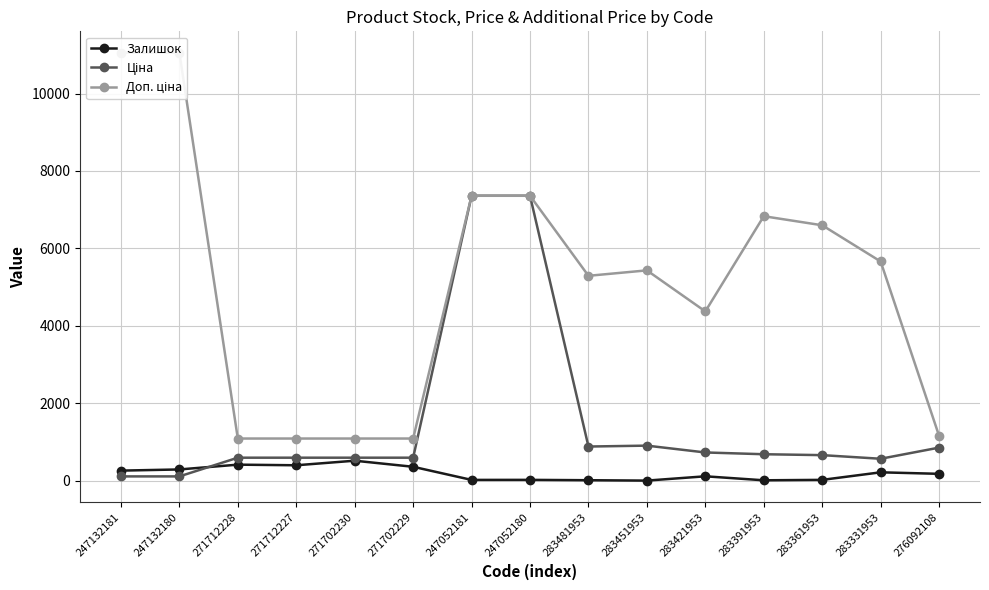

True or false: Доп. ціна has a value of 4332.6 at 247132180.

False